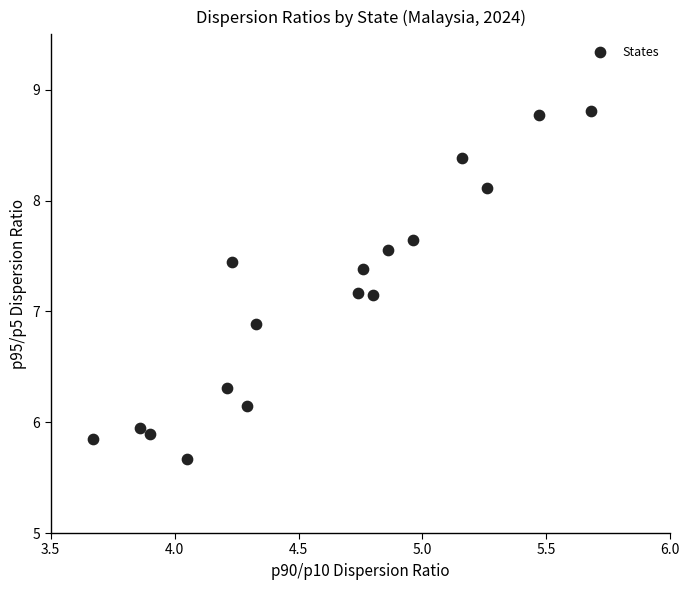

What is the range of X values (max minus min)?

2.0